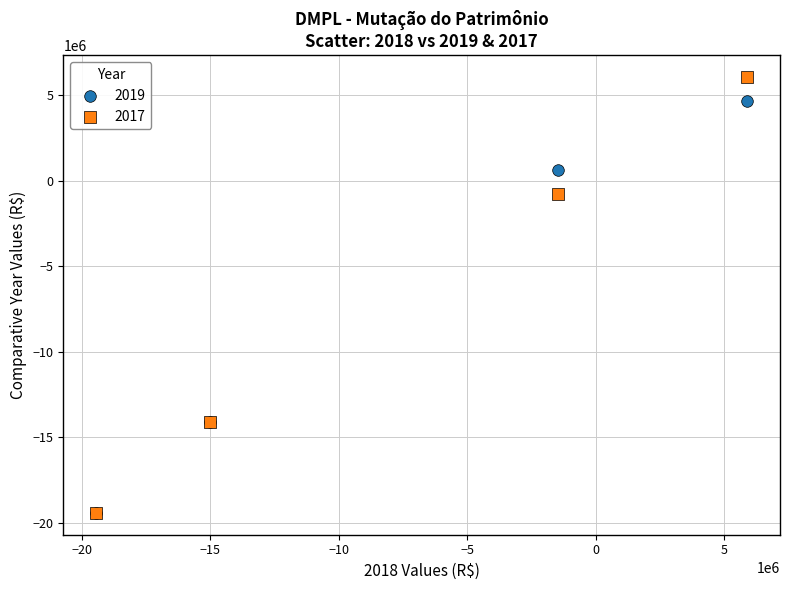

Across all series, what Y value is closest to -6682942?

-773544.7